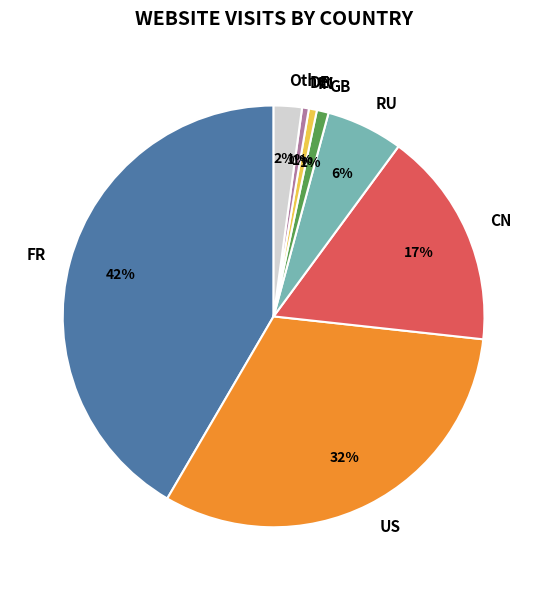

Is the sum of Other and US greater than half?

No